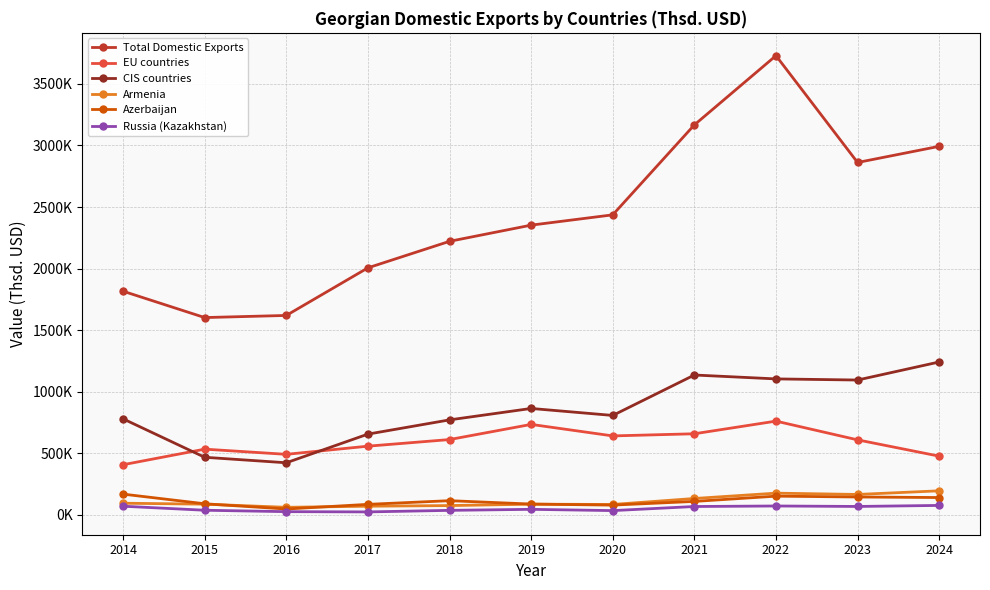

True or false: Russia (Kazakhstan) and CIS countries intersect in this chart.

False